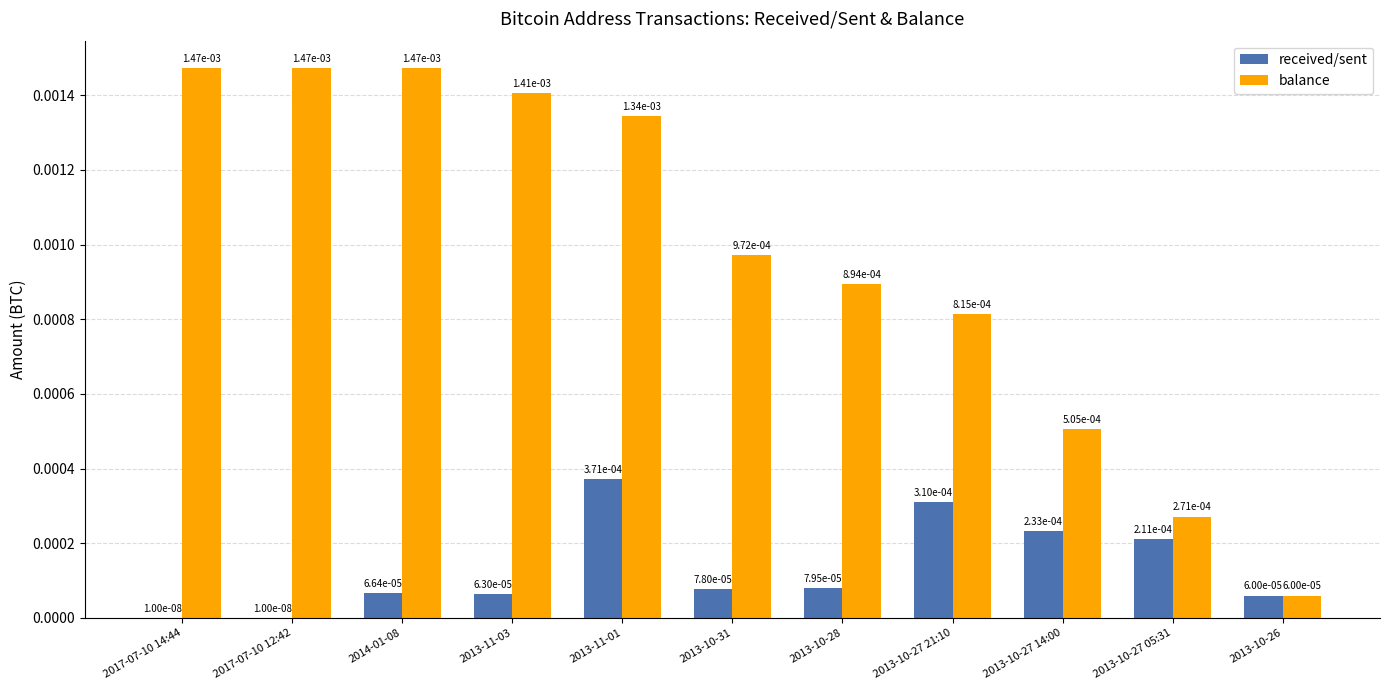

Which has a higher value, 2014-01-08 or 2017-07-10 12:42?

2014-01-08